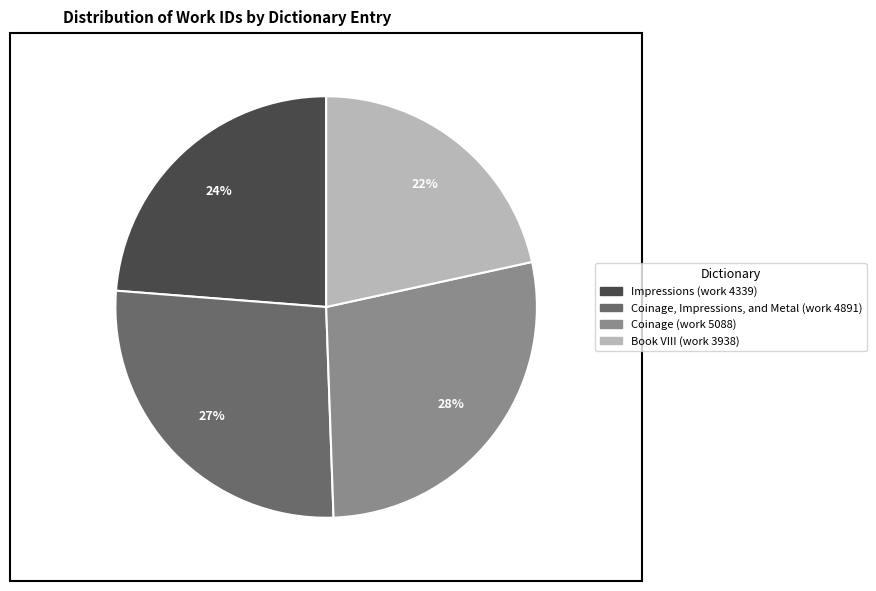

Count the number of slices in the pie.

4